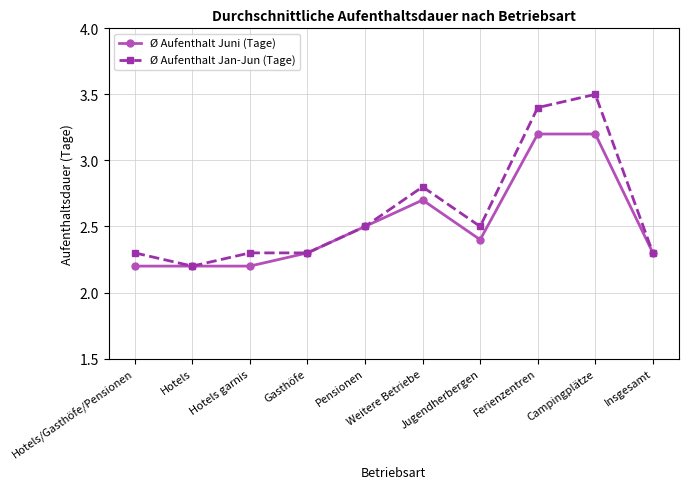

How many Ø Aufenthalt Juni (Tage) values are between 2 and 3?

8